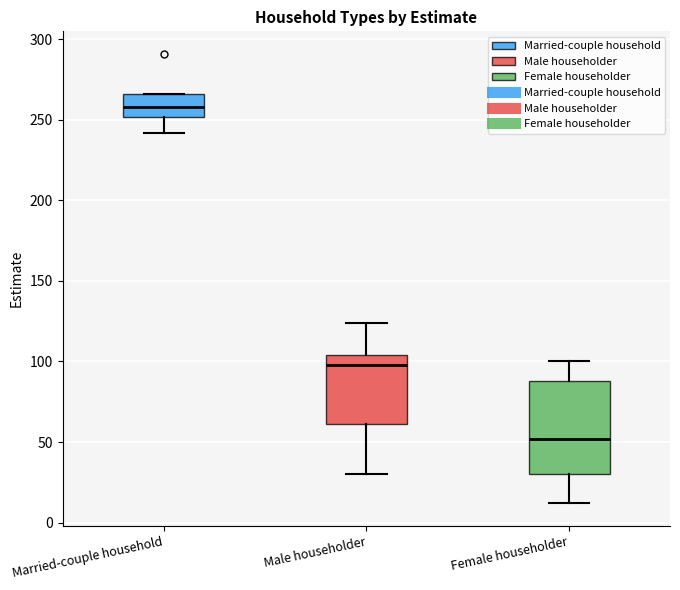

Reading left to right, read every box against the y-axis: the position of its median line, the range the box covers, and the ends of its whiskers. The values are not printed on the chart, so give them approximately, as read against the axis.

Married-couple household: median 260, box 250 to 265, whiskers 240 to 265
Male householder: median 100, box 60 to 105, whiskers 30 to 125
Female householder: median 50, box 30 to 90, whiskers 10 to 100